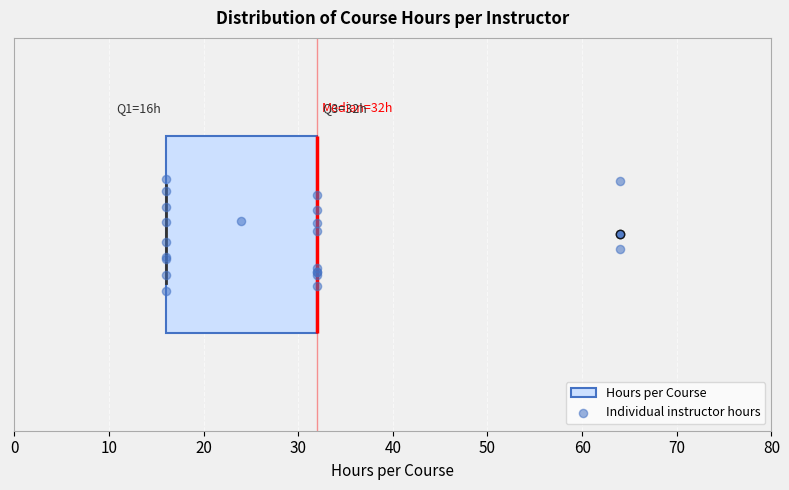

Transcribe this box plot: give where the median line is, the range the box spans, and where the two whiskers end, as read against the x-axis. The values are not printed on the chart, so give them approximately, as read against the axis.

median 32 (drawn on the box's right edge), box 16 to 32, whiskers 16 to 32